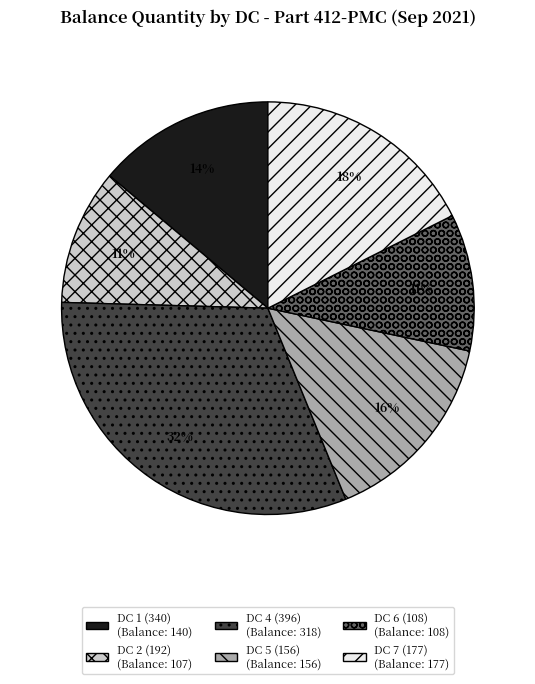

To the nearest percent, what is the average slice percentage?

17%